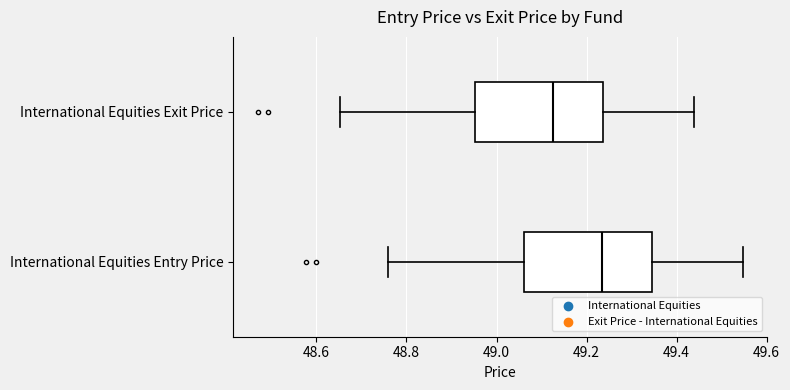

Where does the right whisker of the box for International Equities Exit Price end on the x-axis? The values are not printed on the chart, so give them approximately, as read against the axis.

49.44